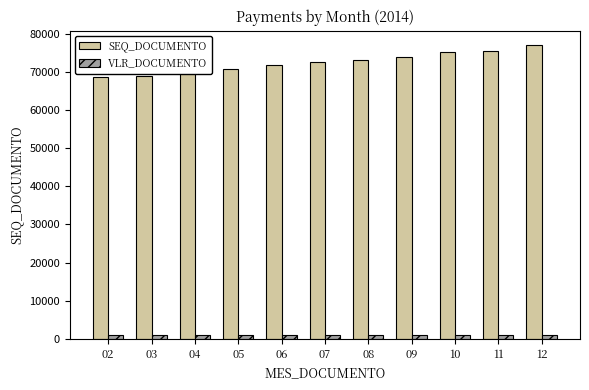

List the series in order of their overall mean, lowest first.

VLR_DOCUMENTO, SEQ_DOCUMENTO